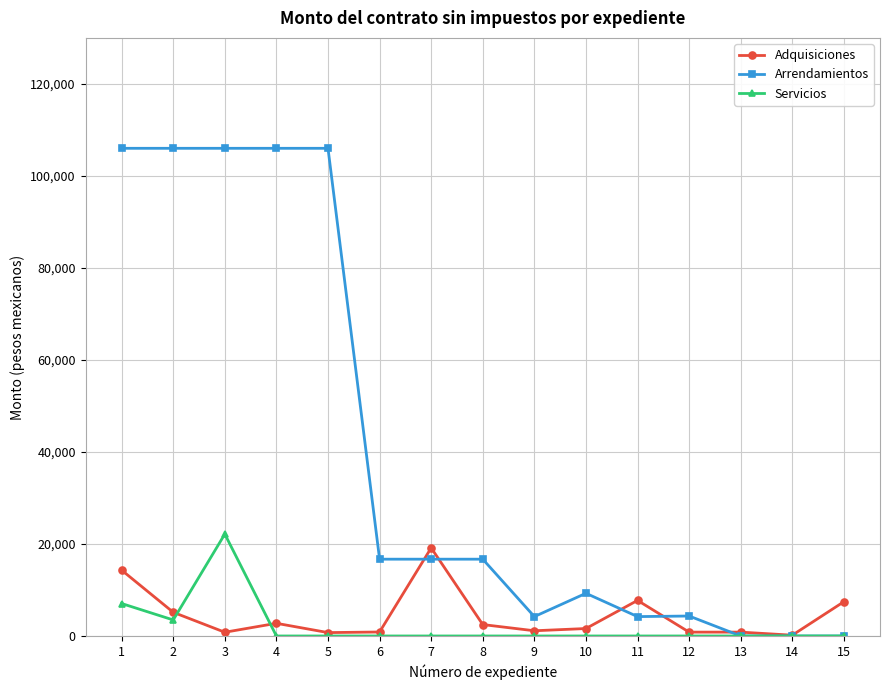

Count the number of data series in this chart.

3